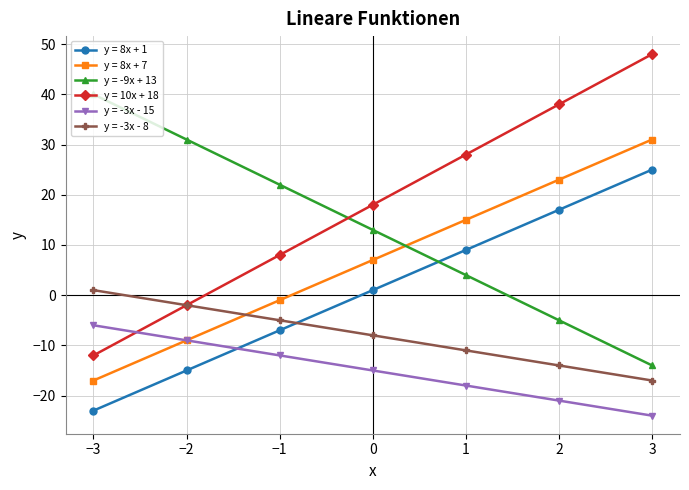

At how many categories does at least one series exceed 24?

5